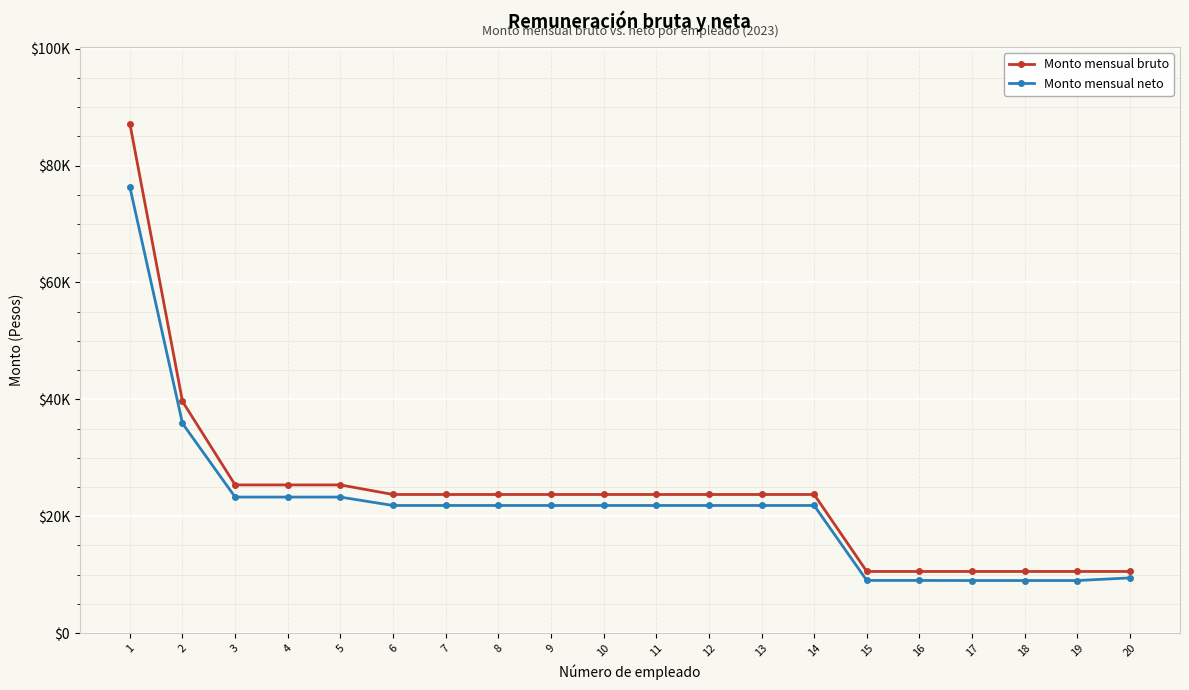

True or false: Monto mensual bruto has more than 0 interior local peaks.

False